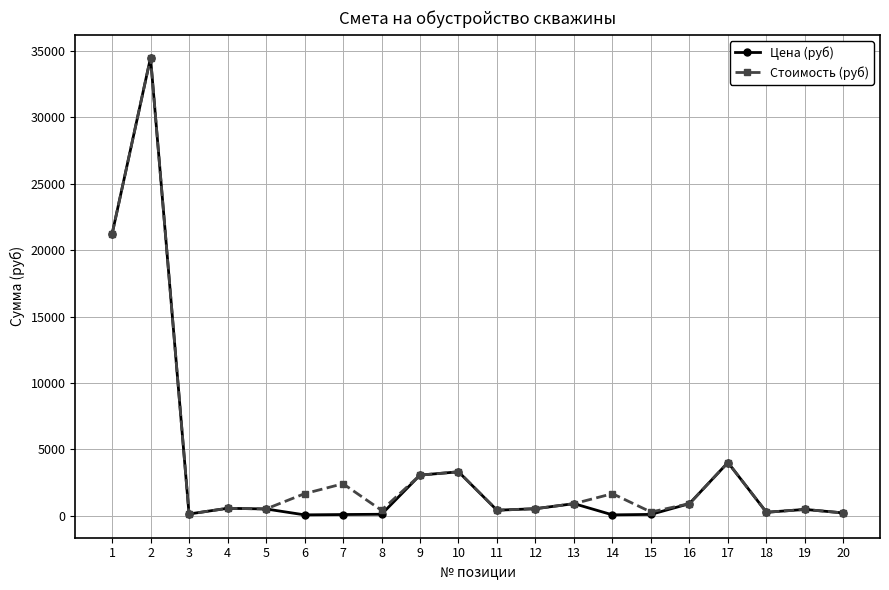

At which category does Цена (руб) reach its first local valley?

3